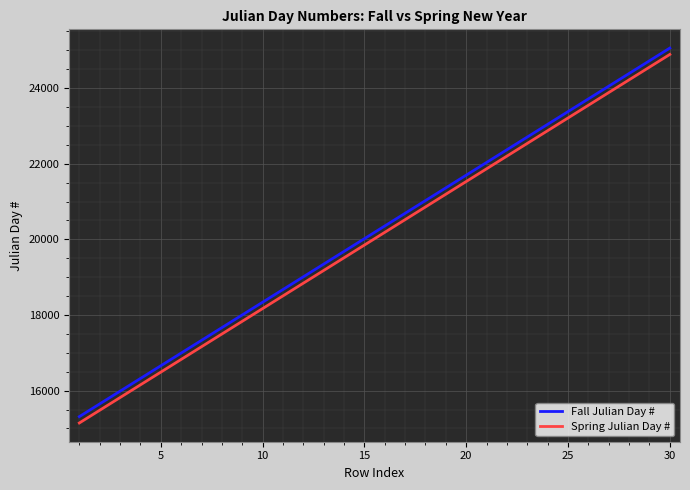

True or false: Fall Julian Day # and Spring Julian Day # cross at least once.

False